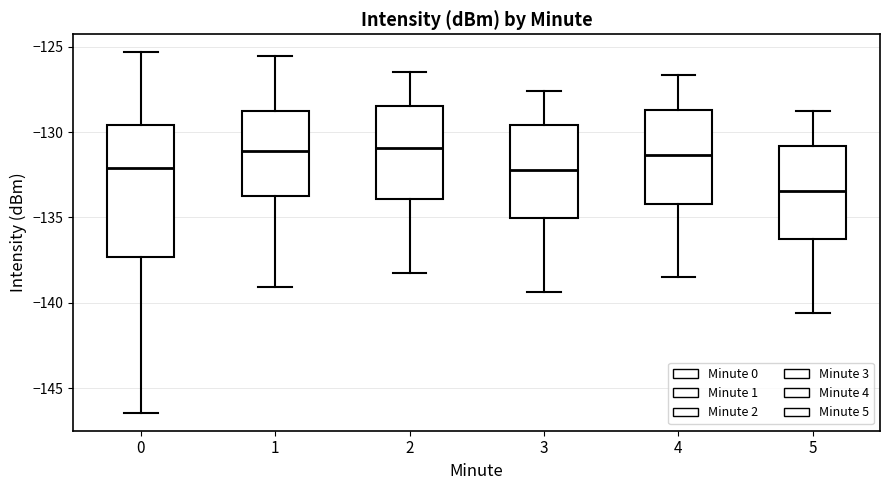

Which box is the tallest, from its lower edge to its upper edge?

0